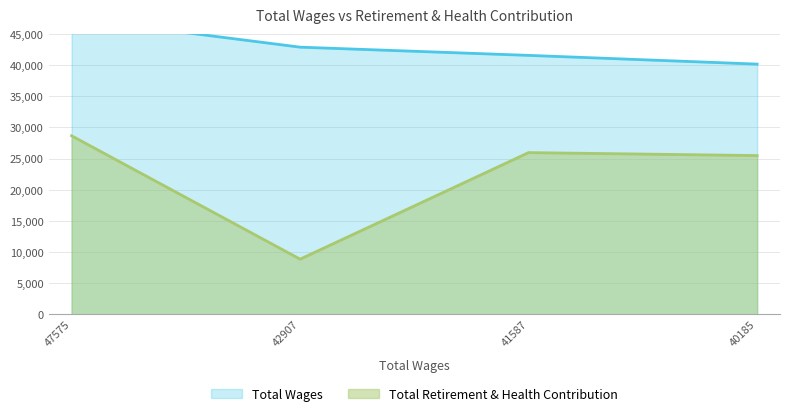

What position from the right is 47575.0?

4